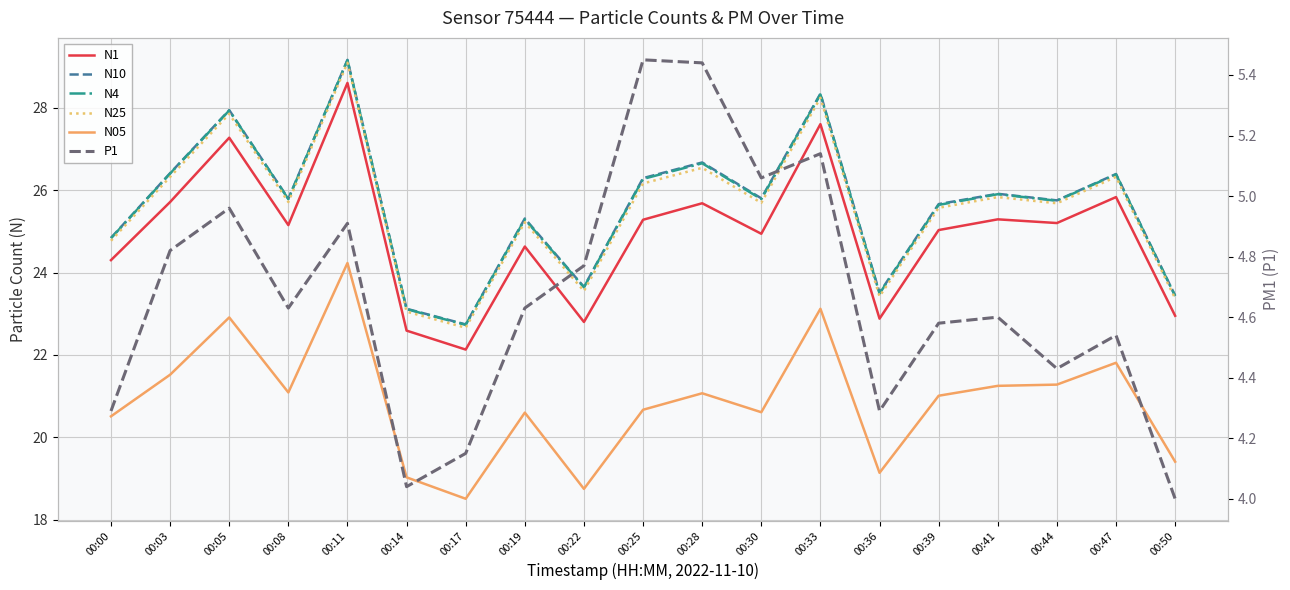

The N4 series shows 12.9 at 00:50. True or false?

False